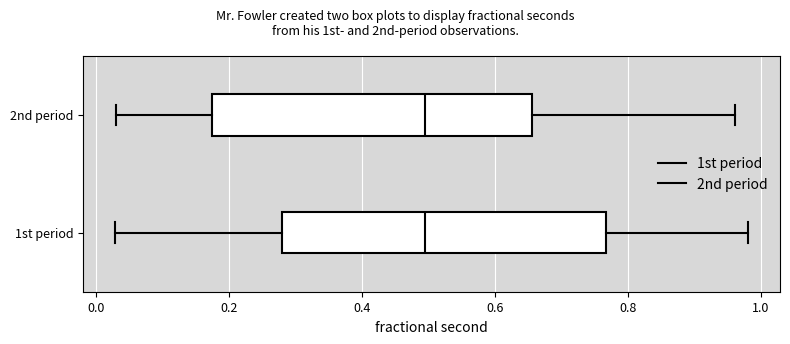

Where does the median line of the box for 2nd period sit on the x-axis? The values are not printed on the chart, so give them approximately, as read against the axis.

0.50